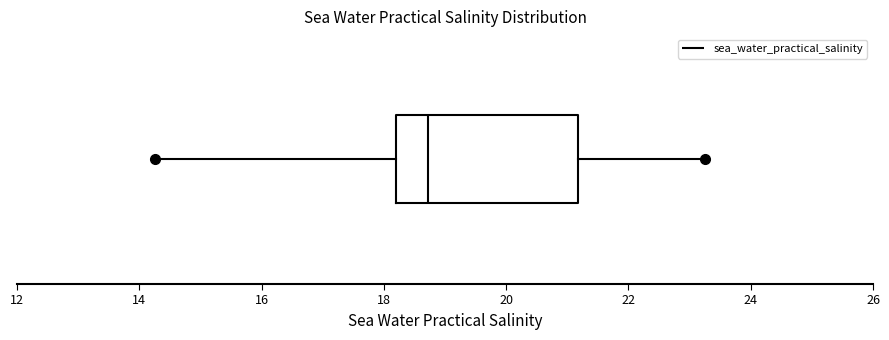

Where does the median line of the box sit on the x-axis? The values are not printed on the chart, so give them approximately, as read against the axis.

18.8